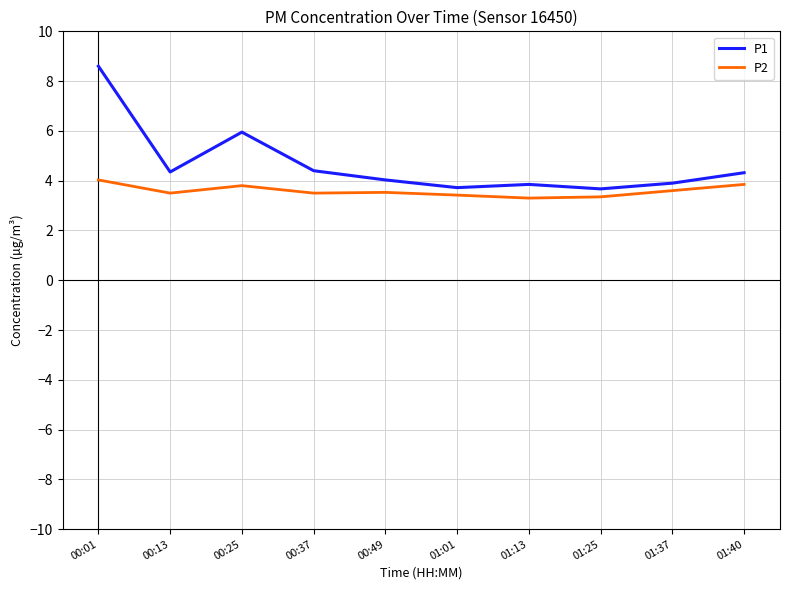

What is the total value across all series at 00:37?

7.9